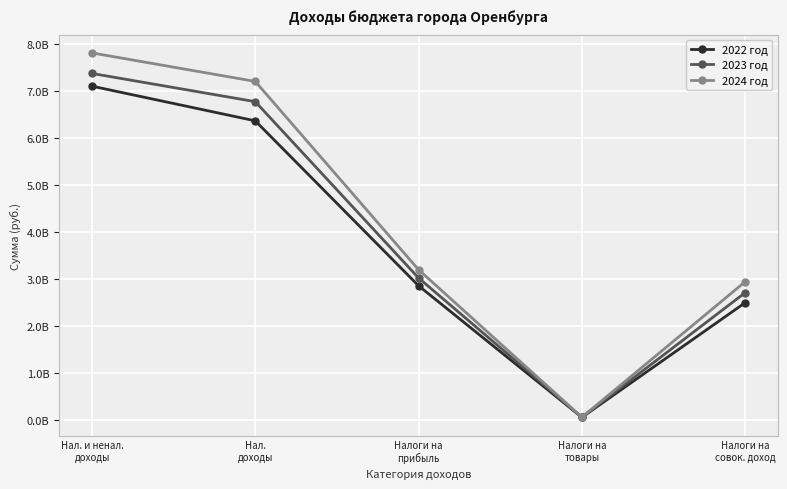

The value of 2022 год at Нал.
доходы is 6357068000. True or false?

True